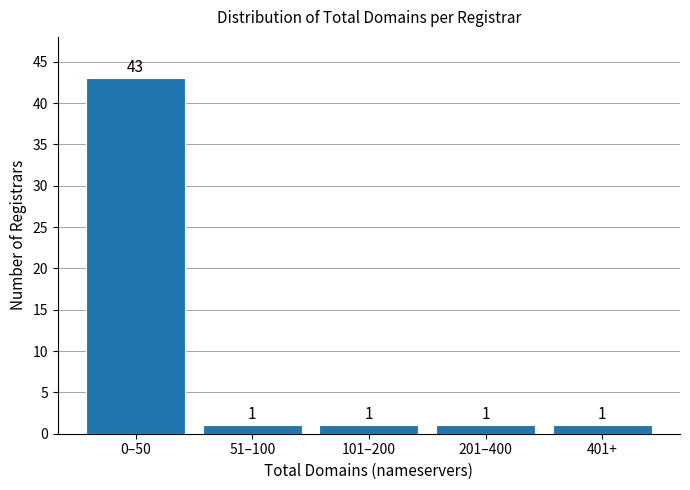

Reading left to right, list all the values displayed in this chart.

0–50=43	51–100=1	101–200=1	201–400=1	401+=1